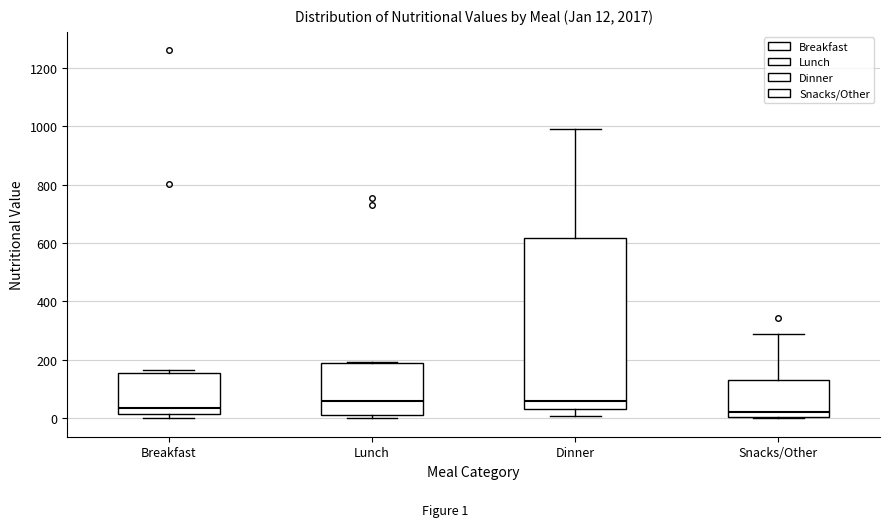

Comparing the boxes themselves (not the whiskers), which one is the tallest?

Dinner